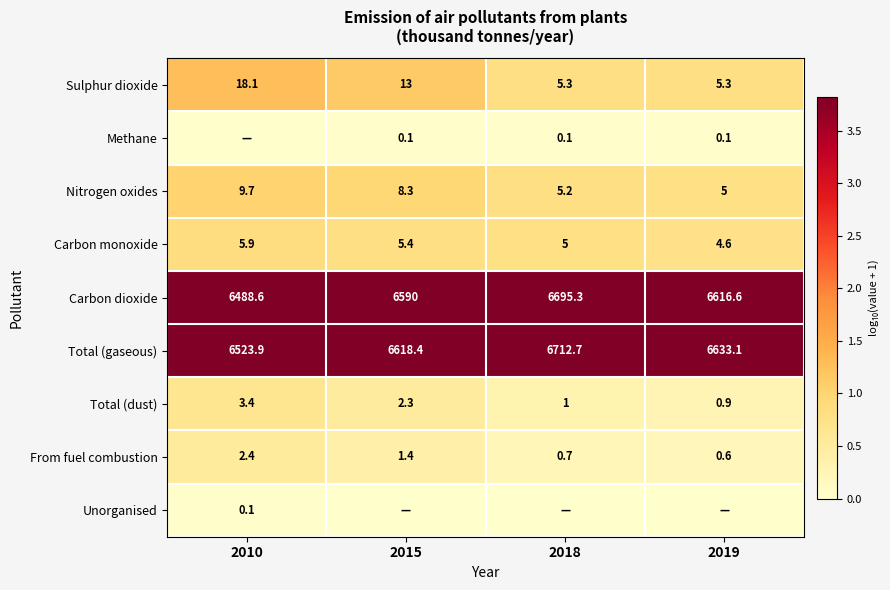

True or false: Total (gaseous) has a value of 6.1 at 2019.

False